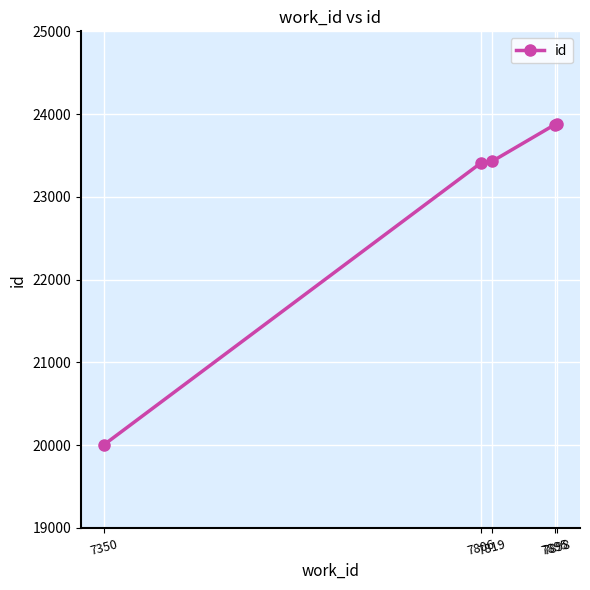

True or false: the data has more than 2 interior local peaks.

False